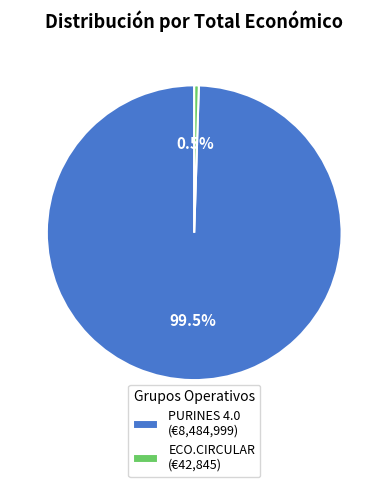

Does PURINES 4.0 account for over 50% of the chart?

Yes